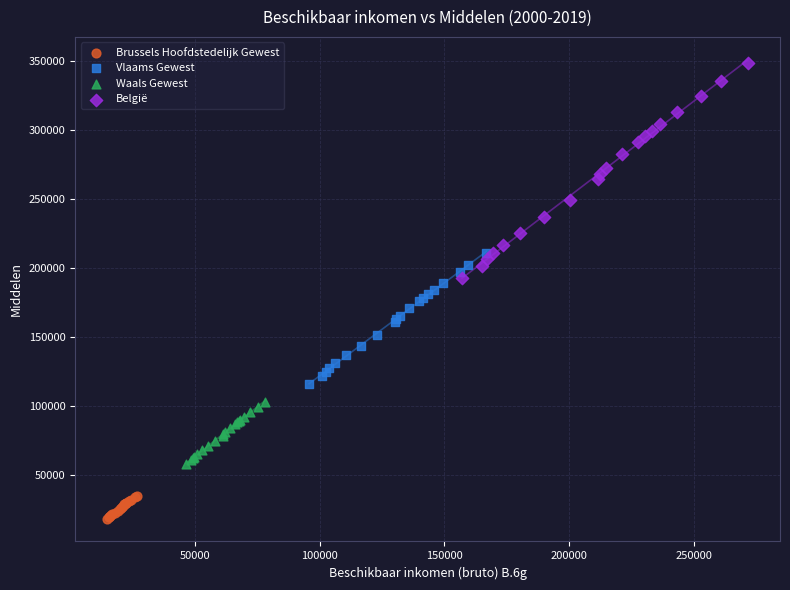

Which series contains the lowest Y value?

Brussels Hoofdstedelijk Gewest